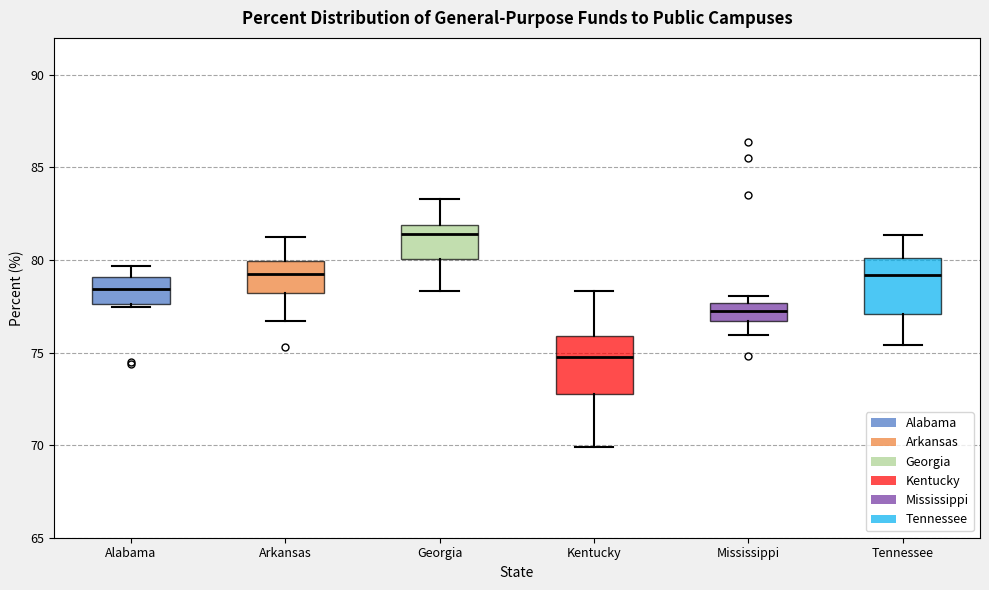

Where does the median line of the box for Tennessee sit on the y-axis? The values are not printed on the chart, so give them approximately, as read against the axis.

79.0